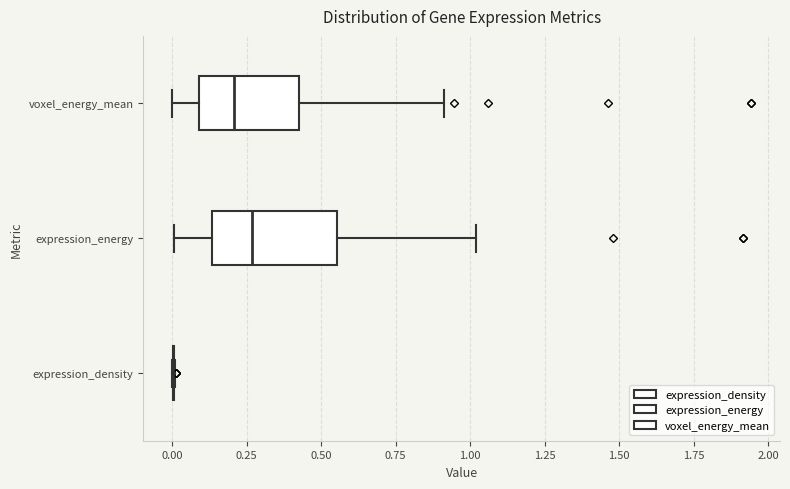

Where does the right whisker of the box for voxel_energy_mean end on the x-axis? The values are not printed on the chart, so give them approximately, as read against the axis.

0.90